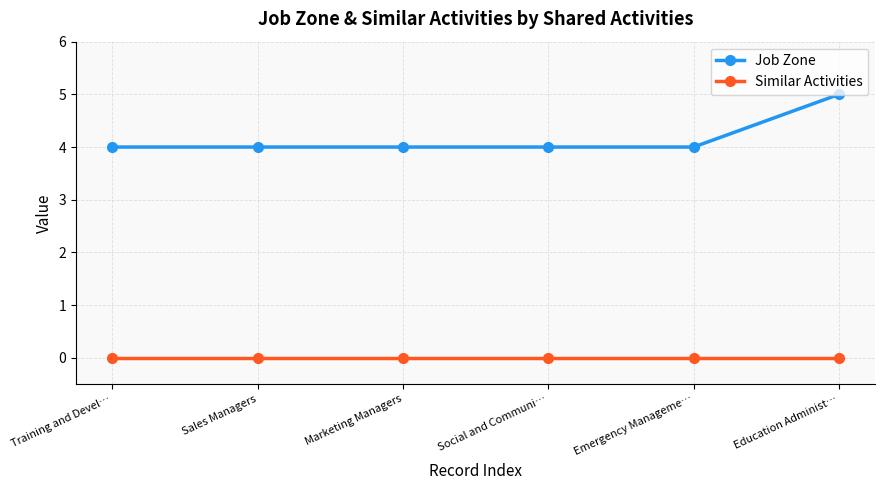

At Social and Communi…, list the series in order from largest to smallest.

Job Zone, Similar Activities